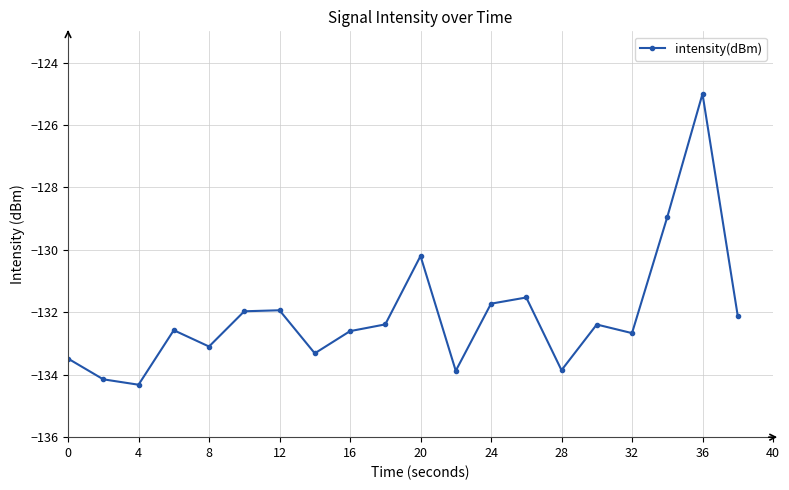

What is the average value?

-132.1